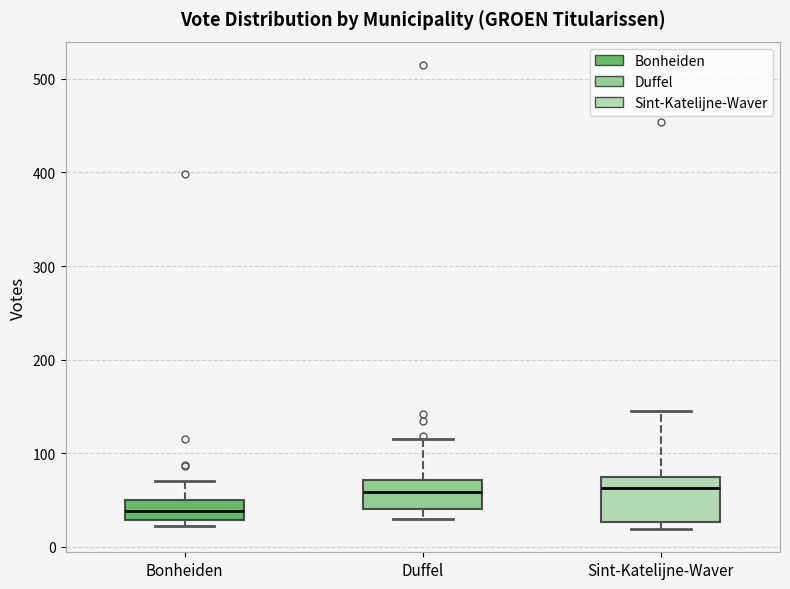

Where is the upper edge of the box for Sint-Katelijne-Waver on the y-axis? The values are not printed on the chart, so give them approximately, as read against the axis.

80